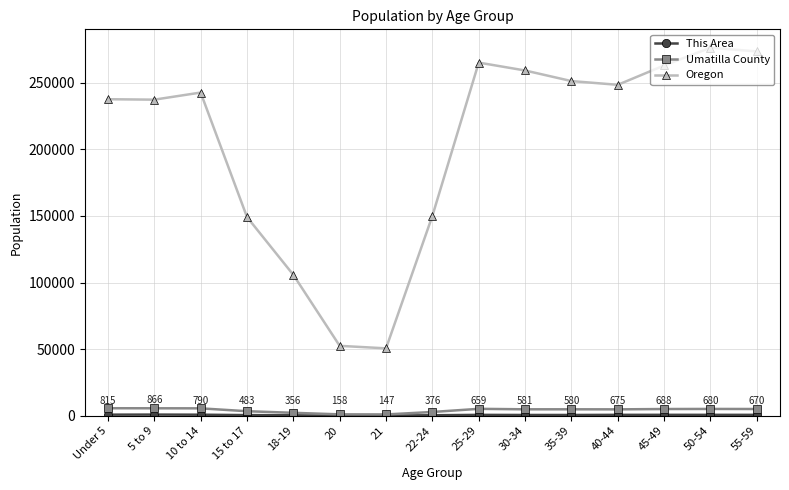

The value of Oregon at 50-54 is 276196. True or false?

True